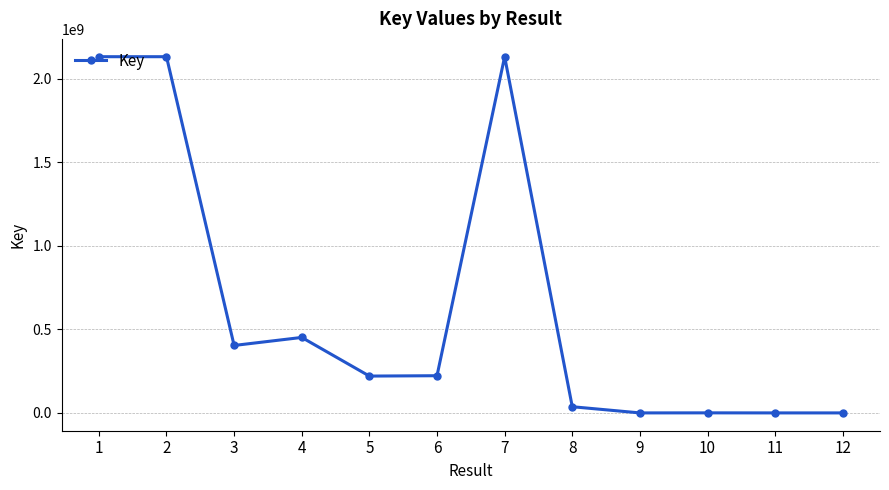

Is it true that the value at 9 is 6701?

True